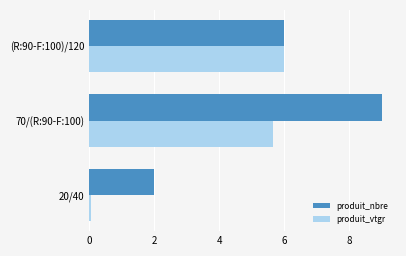

What is the smallest value displayed?

0.1